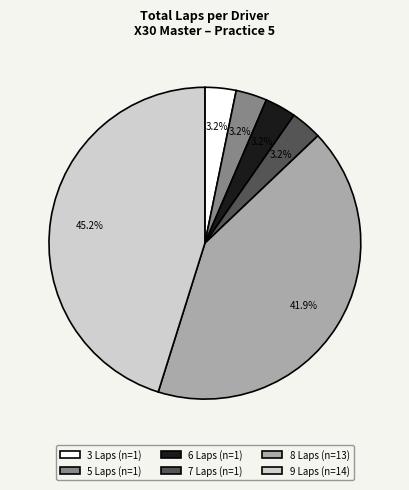

What percentage is NOT represented by 6 Laps (n=1)?

96.8%